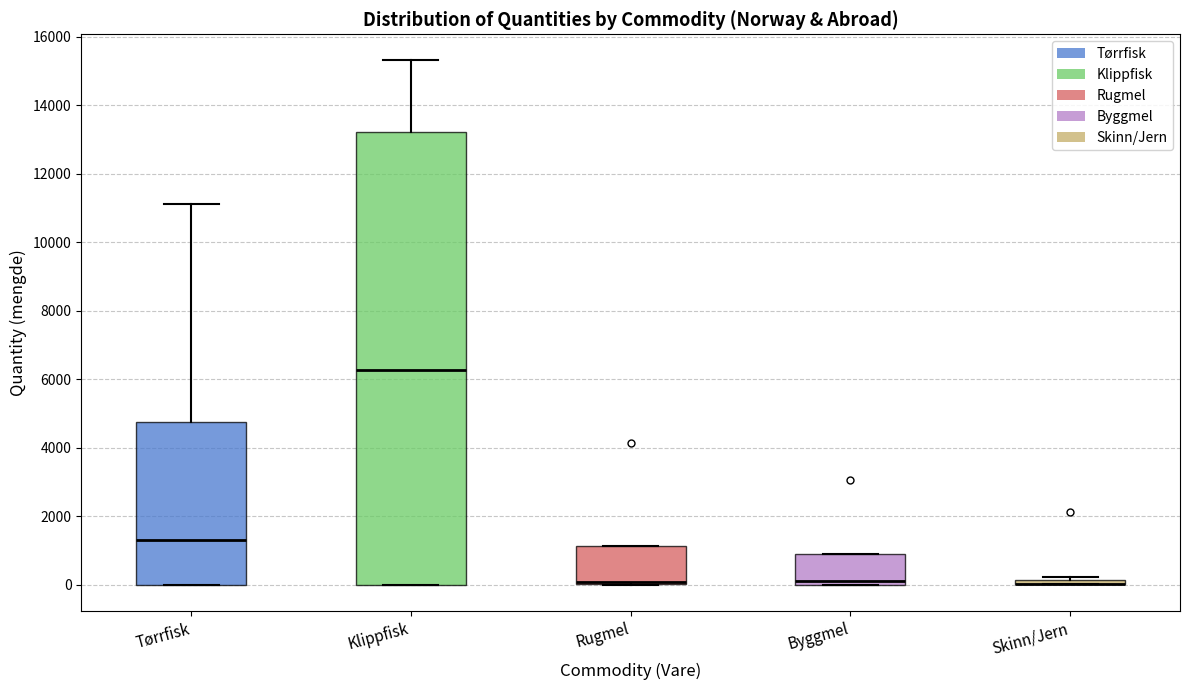

Where does the median line of the box for Klippfisk sit on the y-axis? The values are not printed on the chart, so give them approximately, as read against the axis.

6200